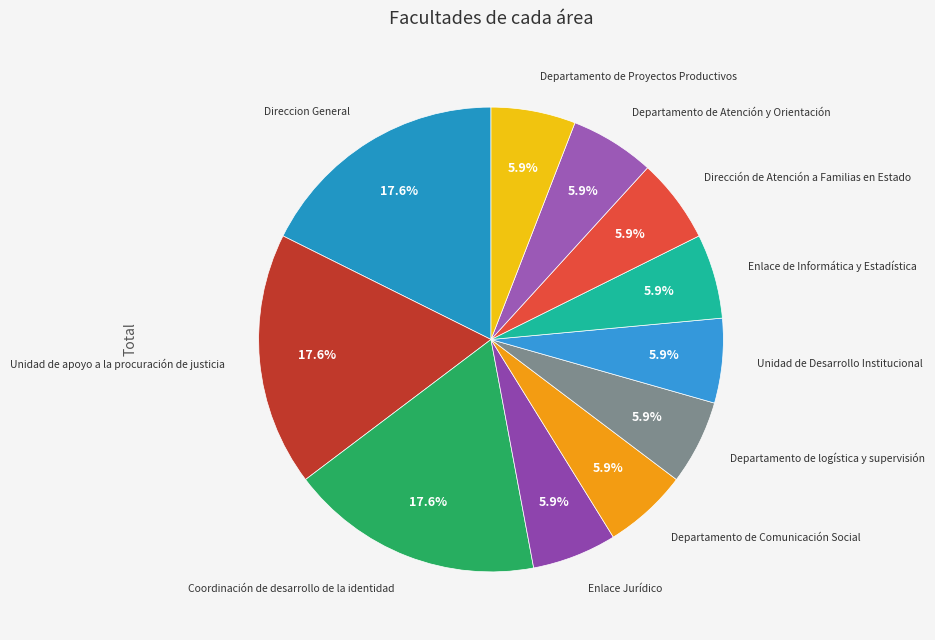

The Coordinación de desarrollo de la identidad slice represents 4% of the pie. True or false?

False